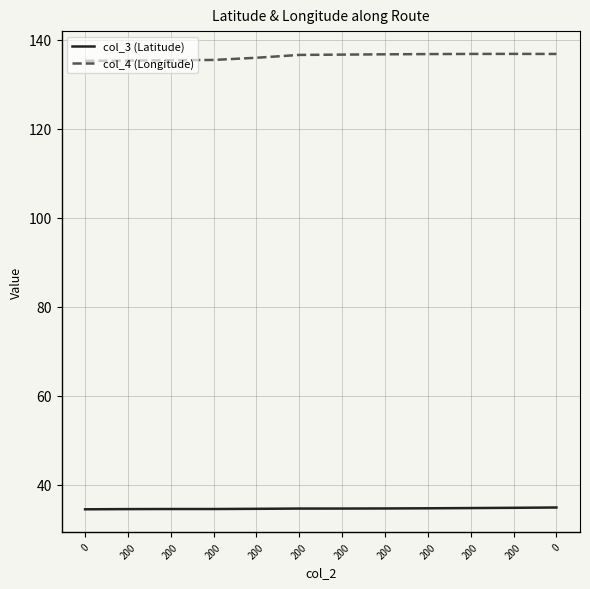

At which category does col_3 (Latitude) reach its first local valley?

200